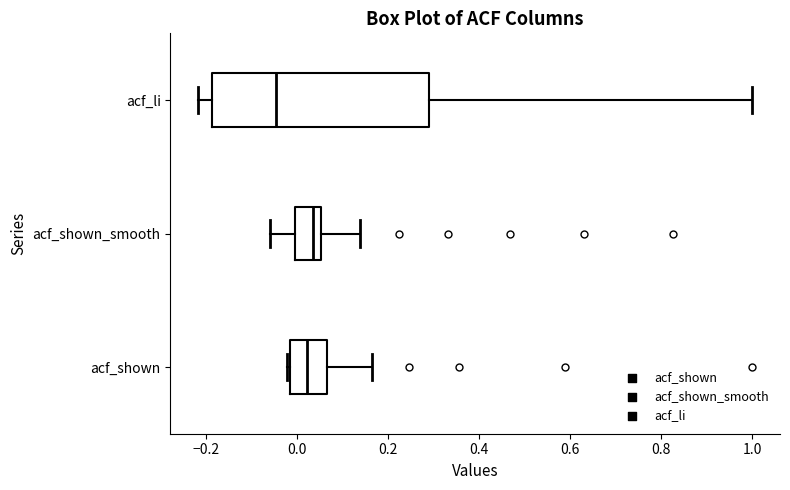

Where is the right edge of the box for acf_li on the x-axis? The values are not printed on the chart, so give them approximately, as read against the axis.

0.30